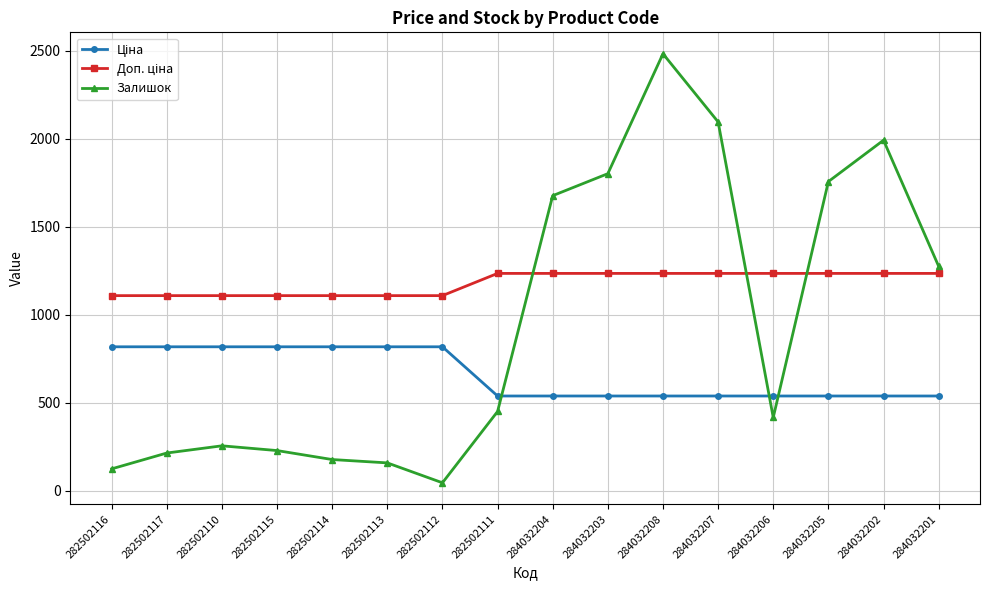

Is it true that Залишок equals 3107.3 at 284032202?

False